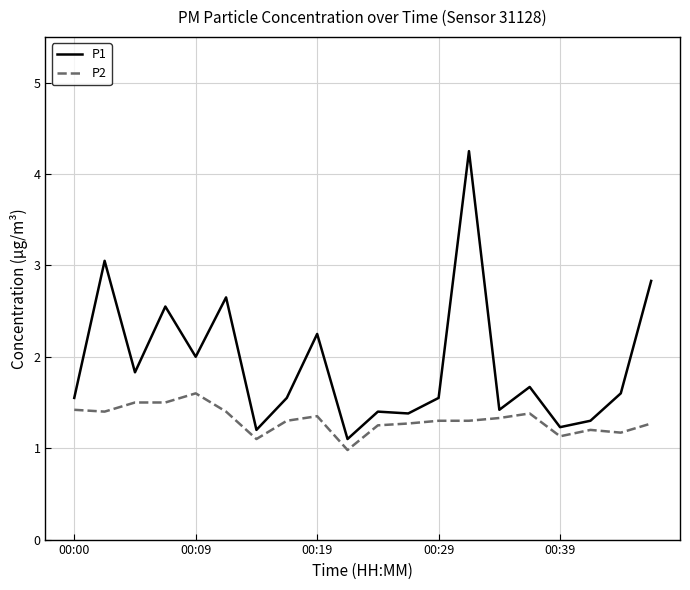

Which series has the widest spread of values?

P1